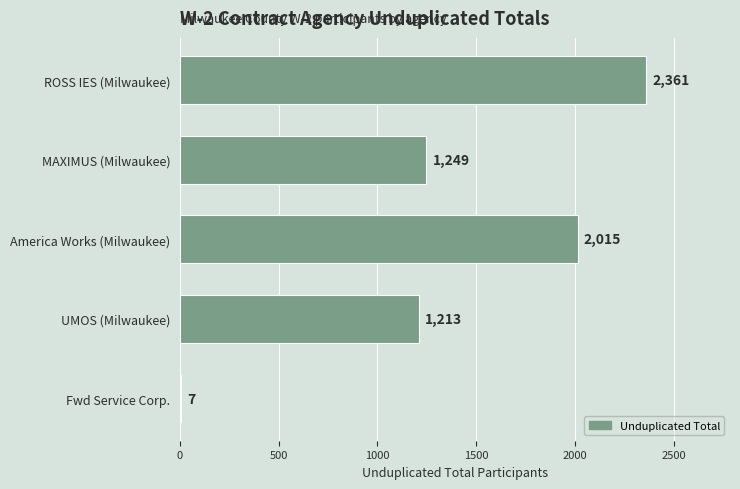

What is the maximum value shown in the chart?

2361